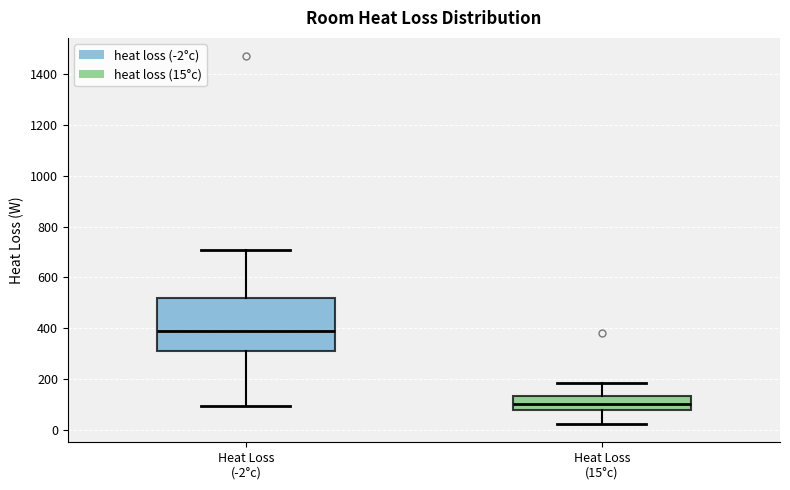

Reading left to right, transcribe this box plot: for each box, give where its median line is, the range the box spans, and where its two whiskers end, as read against the y-axis. The values are not printed on the chart, so give them approximately, as read against the axis.

Heat Loss (-2°c): median 400, box 320 to 520, whiskers 100 to 700
Heat Loss (15°c): median 100, box 80 to 140, whiskers 20 to 180